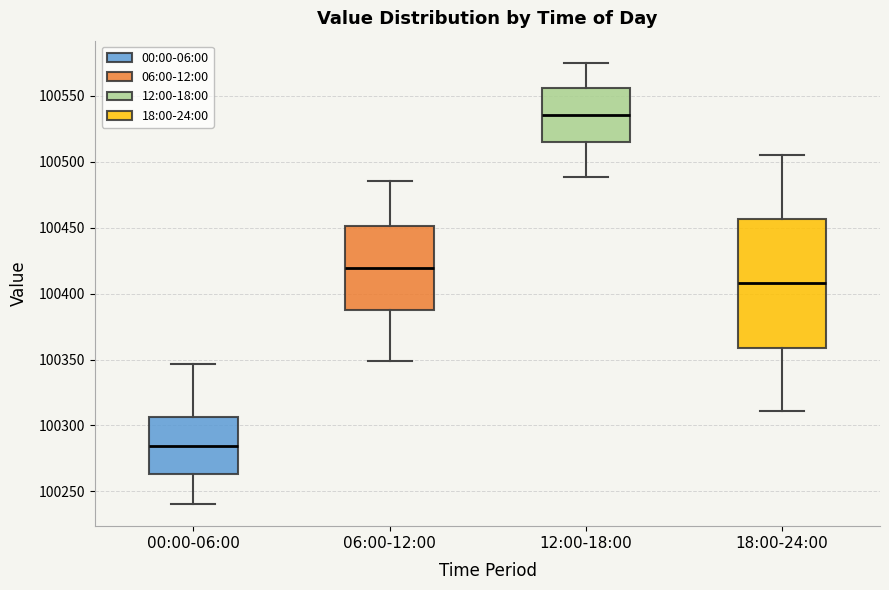

Reading left to right, read every box against the y-axis: the position of its median line, the range the box covers, and the ends of its whiskers. The values are not printed on the chart, so give them approximately, as read against the axis.

00:00-06:00: median 100285, box 100265 to 100305, whiskers 100240 to 100345
06:00-12:00: median 100420, box 100390 to 100450, whiskers 100350 to 100485
12:00-18:00: median 100535, box 100515 to 100555, whiskers 100490 to 100575
18:00-24:00: median 100410, box 100360 to 100455, whiskers 100310 to 100505